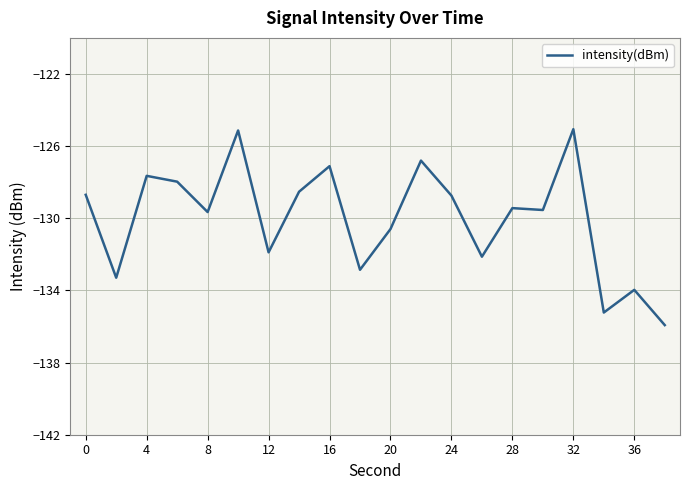

What is the difference between the maximum and minimum values?

10.9